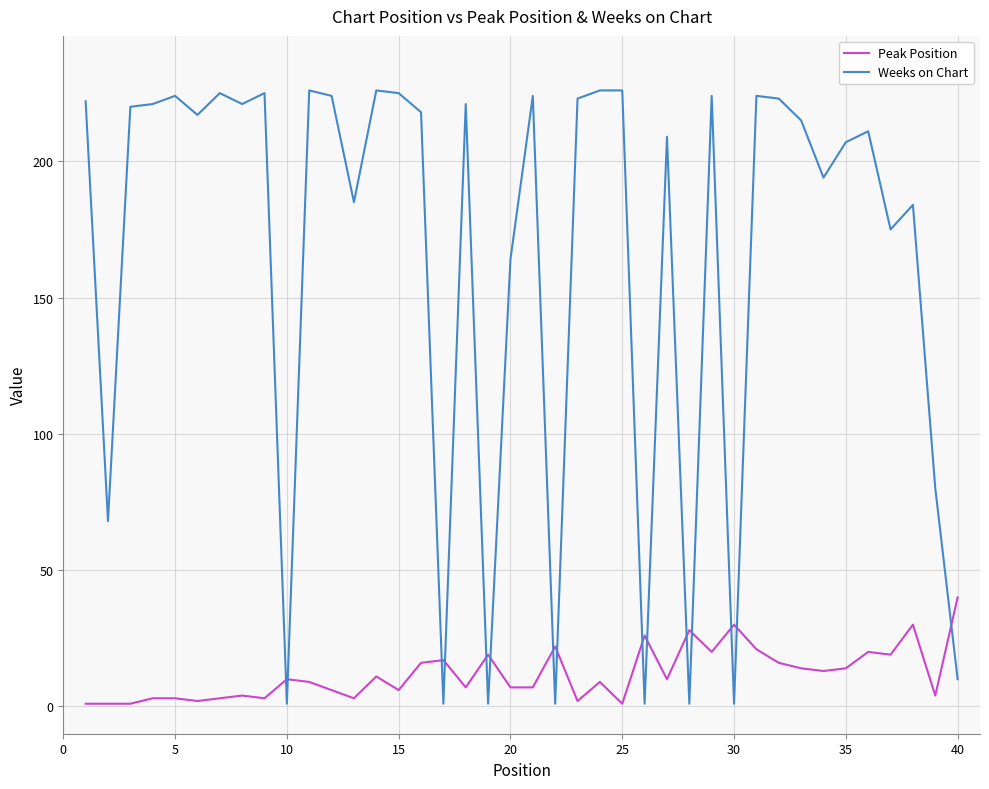

How many lines are shown in the chart?

2